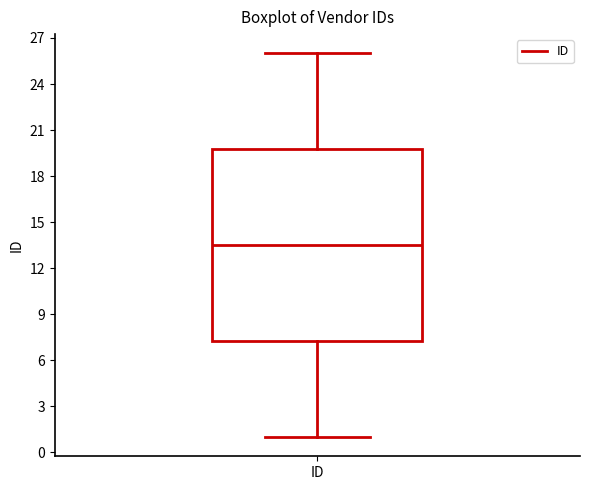

Transcribe this box plot: give where the median line is, the range the box spans, and where the two whiskers end, as read against the y-axis. The values are not printed on the chart, so give them approximately, as read against the axis.

median 13.5, box 7.5 to 20.0, whiskers 1.0 to 26.0